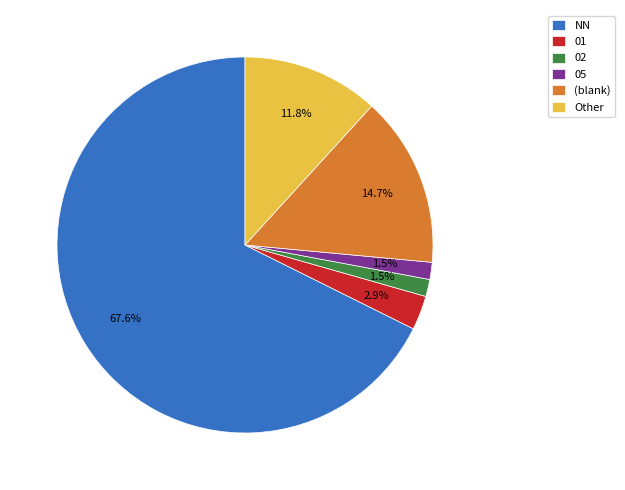

Which slice is the largest?

NN